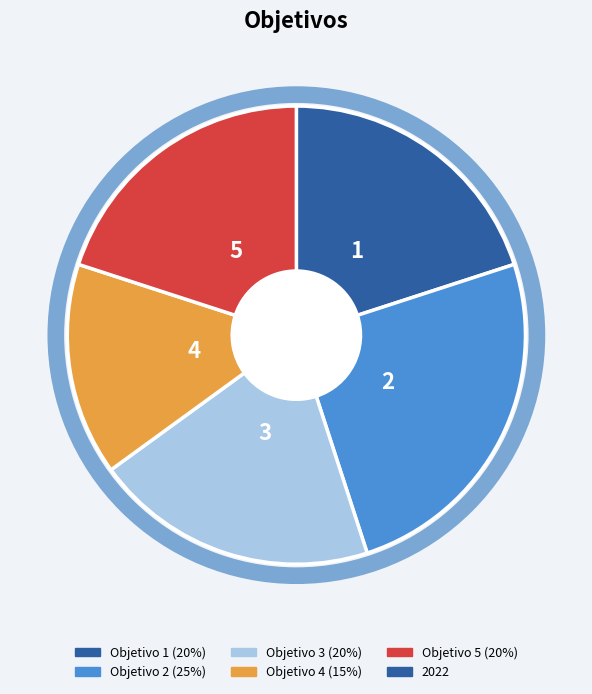

Is the sum of 4 and 5 greater than half?

No